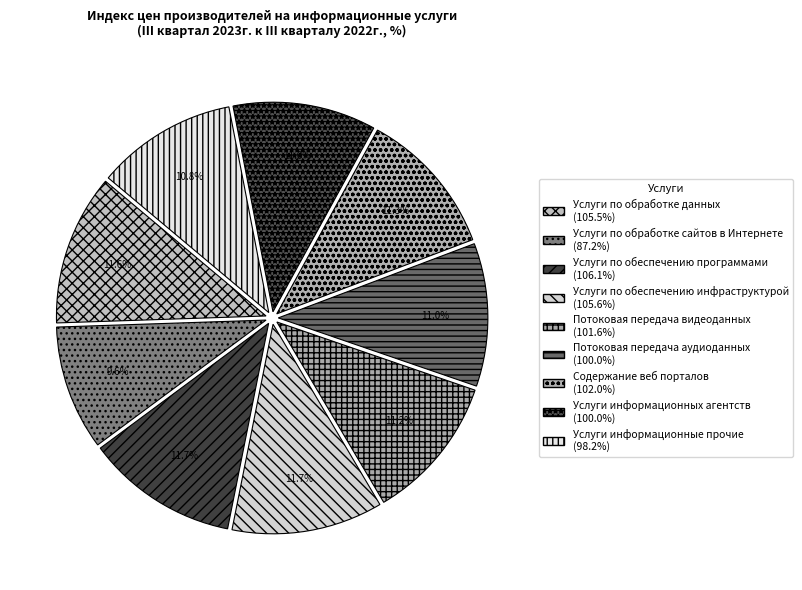

Is Услуги по обеспечению инфраструктурой the majority of the pie?

No